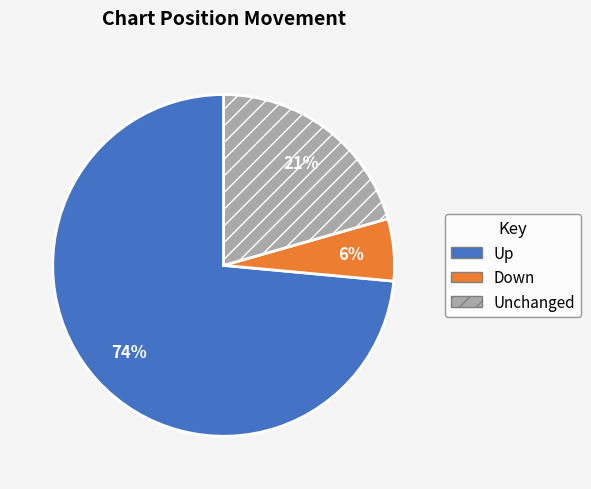

Is there any slice that represents more than half of the pie?

Yes